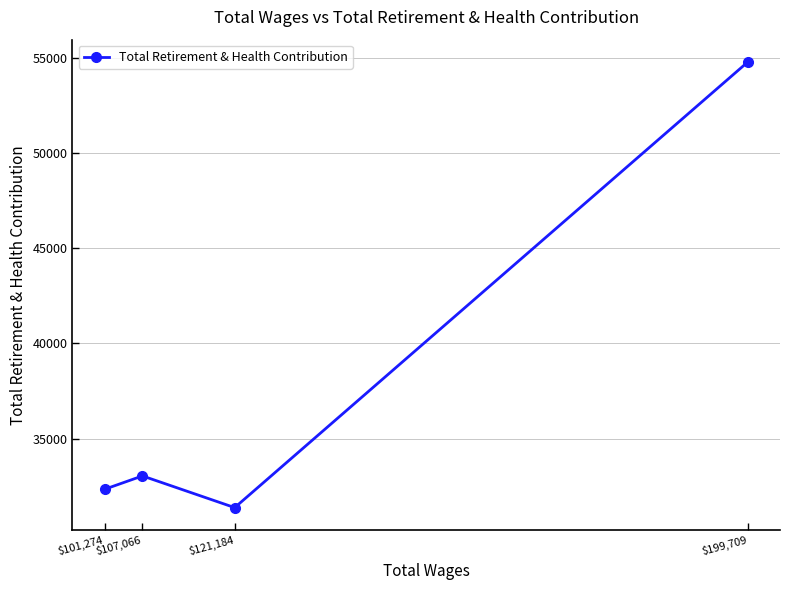

The chart shows a value of 33032 at $107,066. True or false?

True